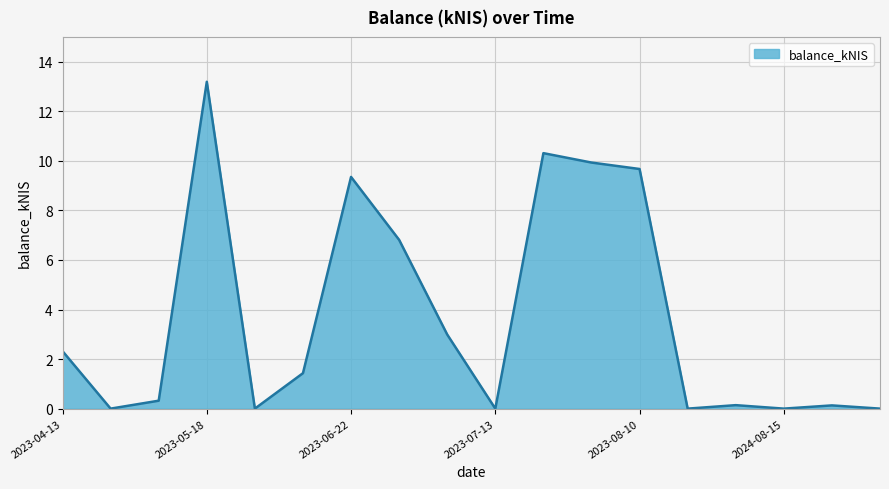

What is the maximum value shown in the chart?

13.2